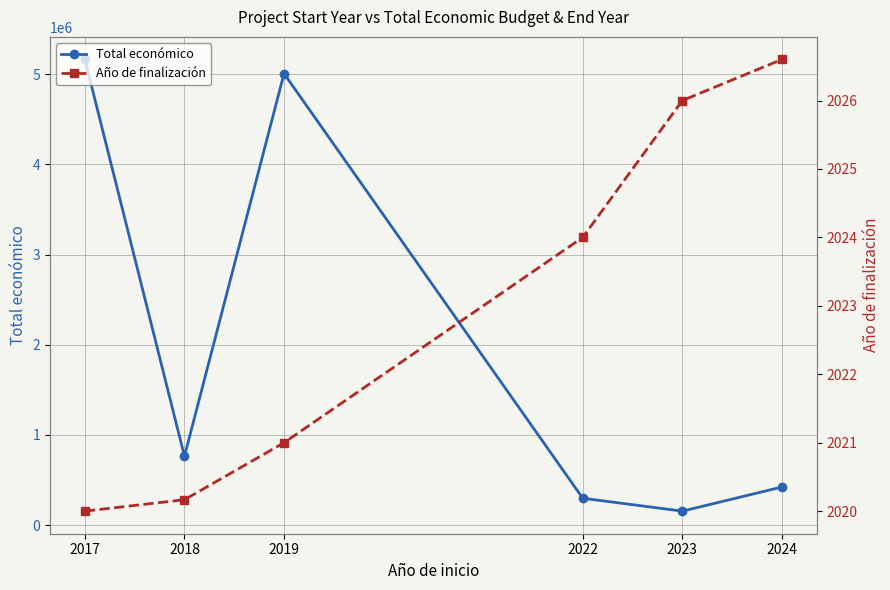

Is the value of Total económico at 2024 greater than the value of Año de finalización at 2023?

Yes